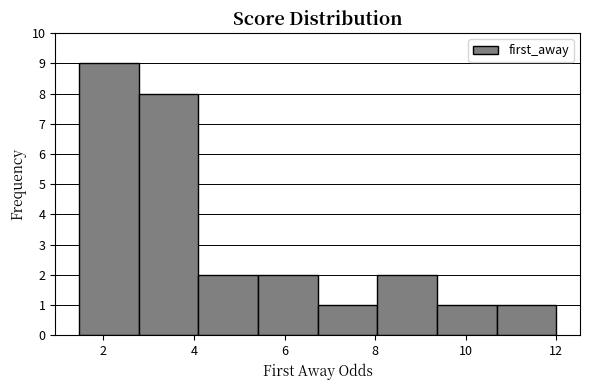

Which range on the x-axis has the tallest bar?

1.4 to 2.8